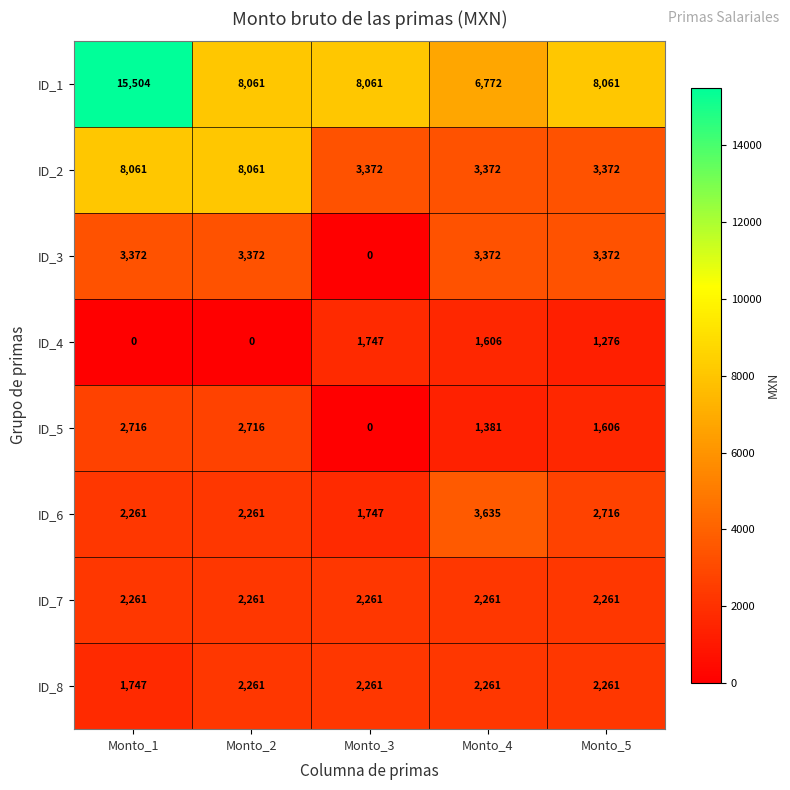

The ID_2 series shows 8061 at Monto_2. True or false?

True